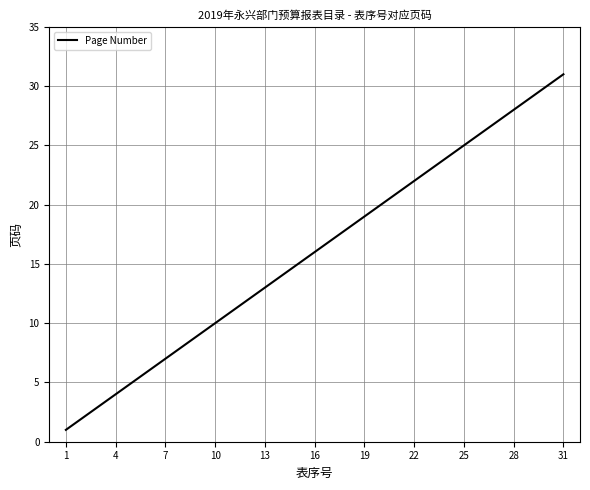

Reading left to right, what are all the values shown in this chart?

1	2	3	4	5	6	7	8	9	10	11	12	13	14	15	16	17	18	19	20	21	22	23	24	25	26	27	28	29	30	31